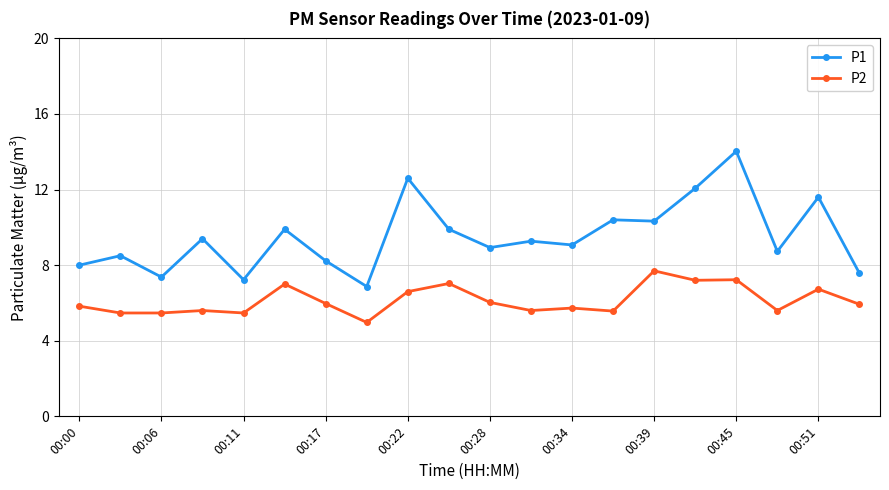

Does the chart display data point markers on the line(s)?

Yes